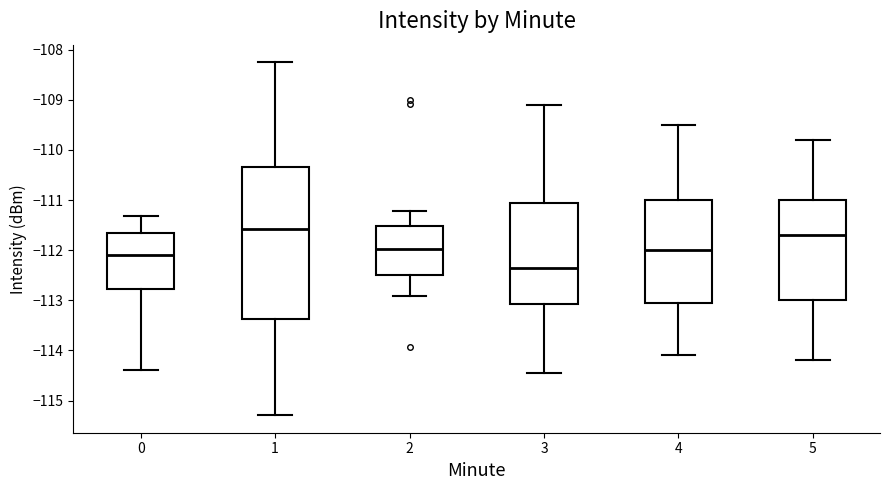

Which box has the highest median line?

1